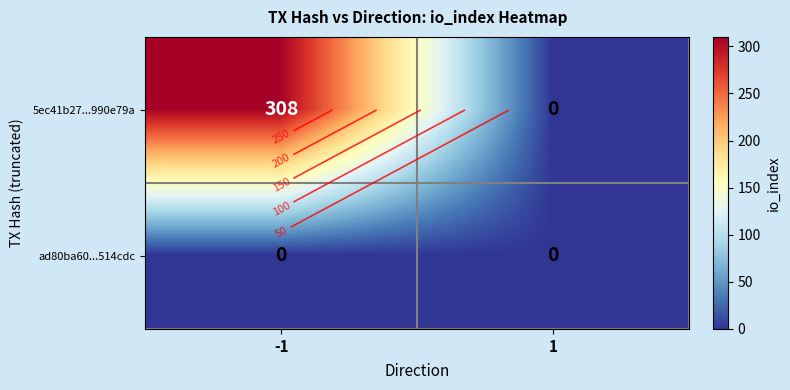

What is the sum of all 5ec41b27...990e79a values?

308